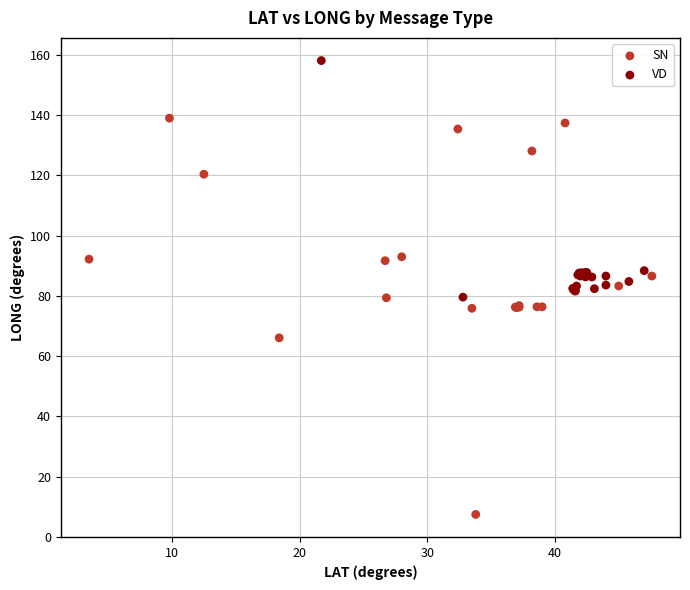

Which series has the largest Y range (max minus min)?

SN